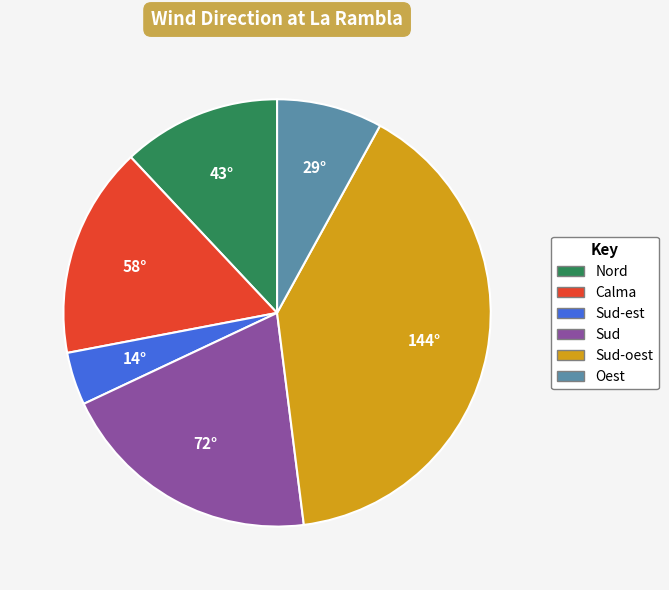

Does any single category account for the majority?

No